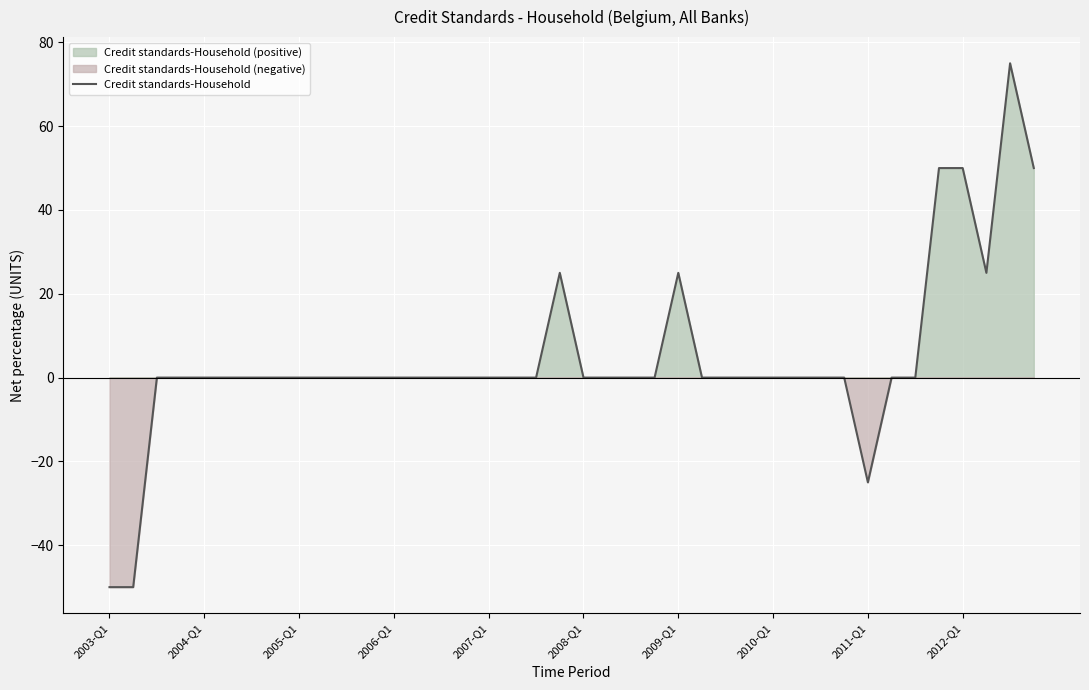

What is the average value?

4